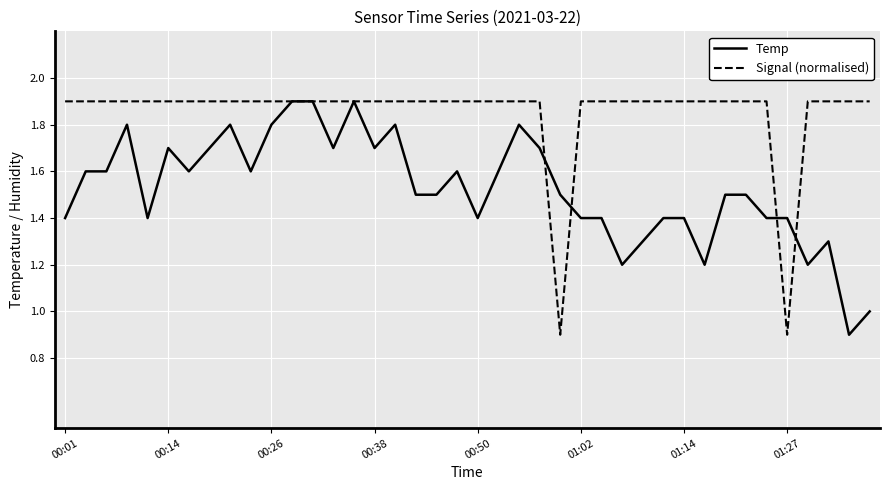

Rank the series by their average value, from highest to lowest.

Signal (normalised), Temp